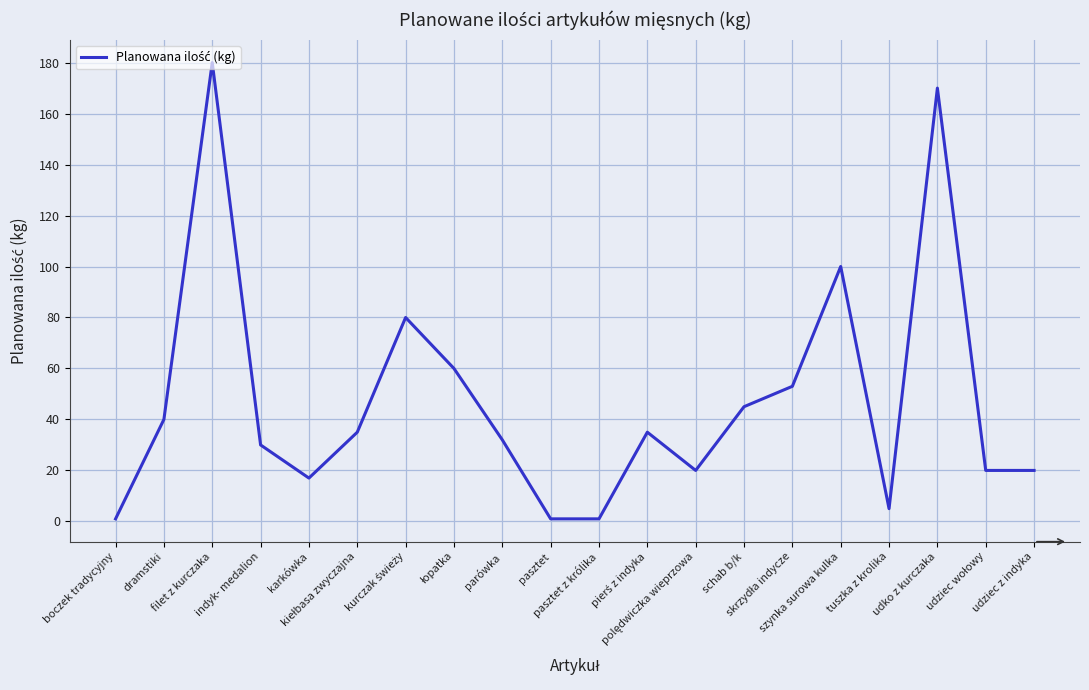

Reading right to left, transcribe all the data shown in this chart.

20	20	170	5	100	53	45	20	35	1	1	32	60	80	35	17	30	180	40	1